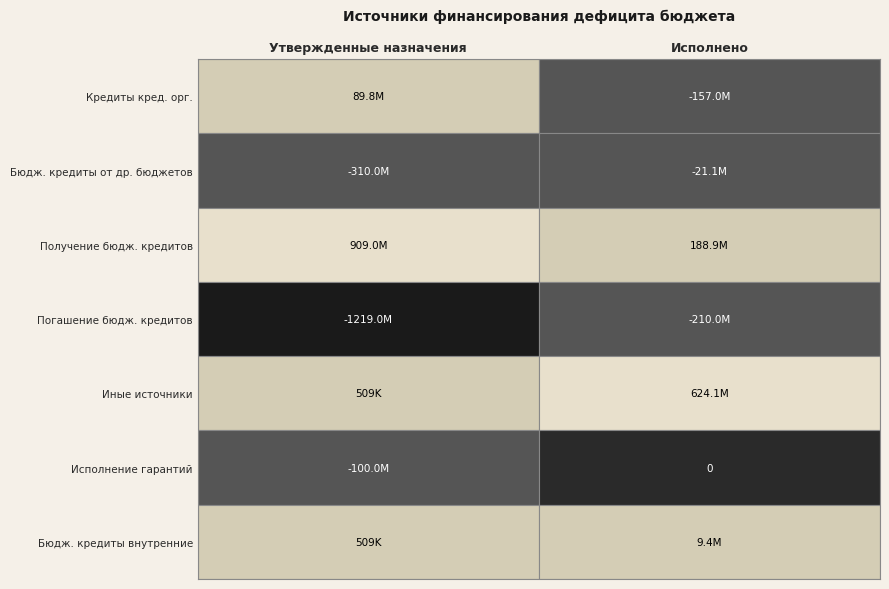

What is the smallest value displayed?

-1219000000.0